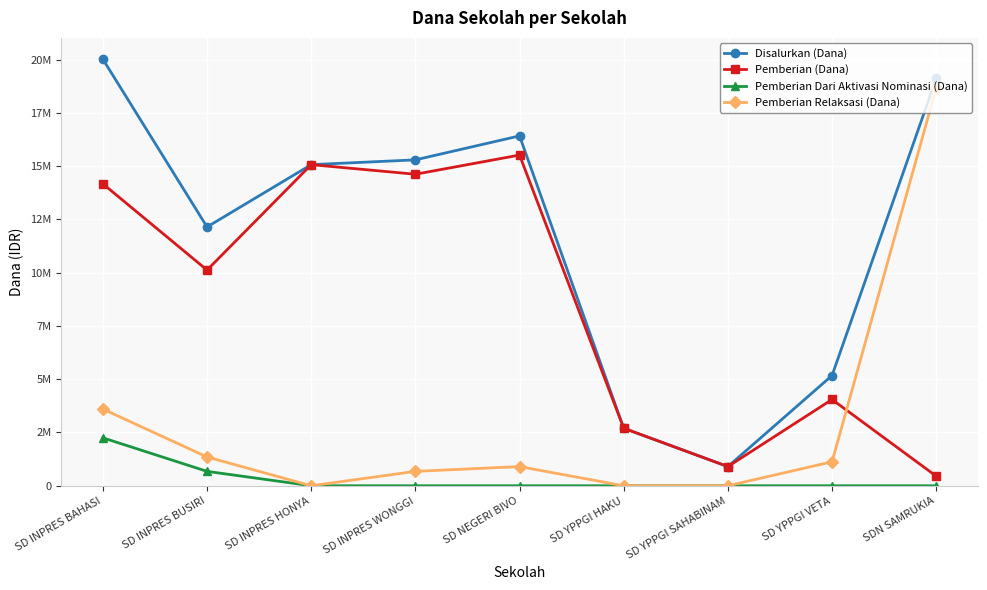

True or false: Pemberian (Dana) and Disalurkan (Dana) intersect in this chart.

False